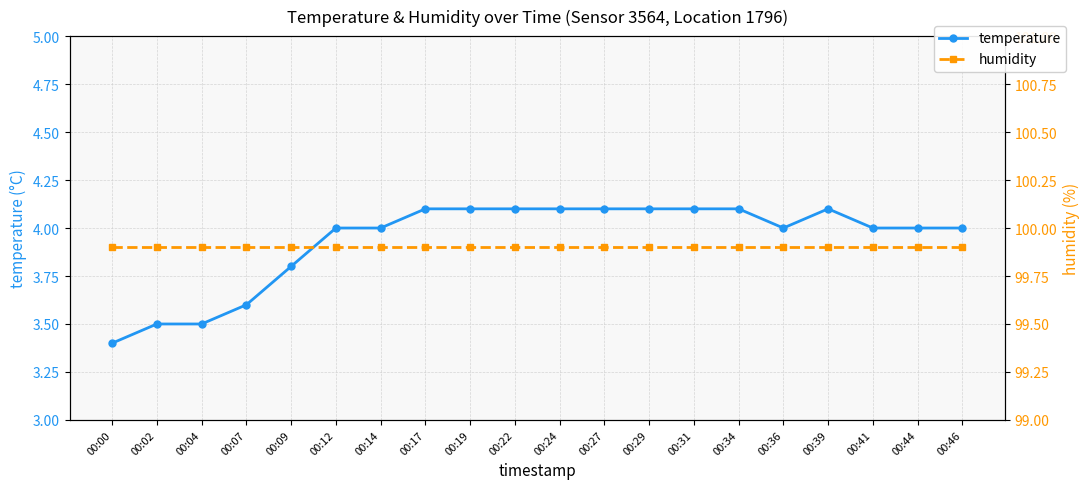

Reading left to right, list all the values displayed in this chart.

temperature: 3.4	3.5	3.5	3.6	3.8	4.0	4.0	4.1	4.1	4.1	4.1	4.1	4.1	4.1	4.1	4.0	4.1	4.0	4.0	4.0
humidity: 99.9	99.9	99.9	99.9	99.9	99.9	99.9	99.9	99.9	99.9	99.9	99.9	99.9	99.9	99.9	99.9	99.9	99.9	99.9	99.9